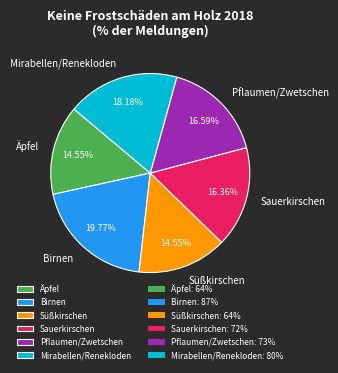

How many slices are in this pie chart?

6